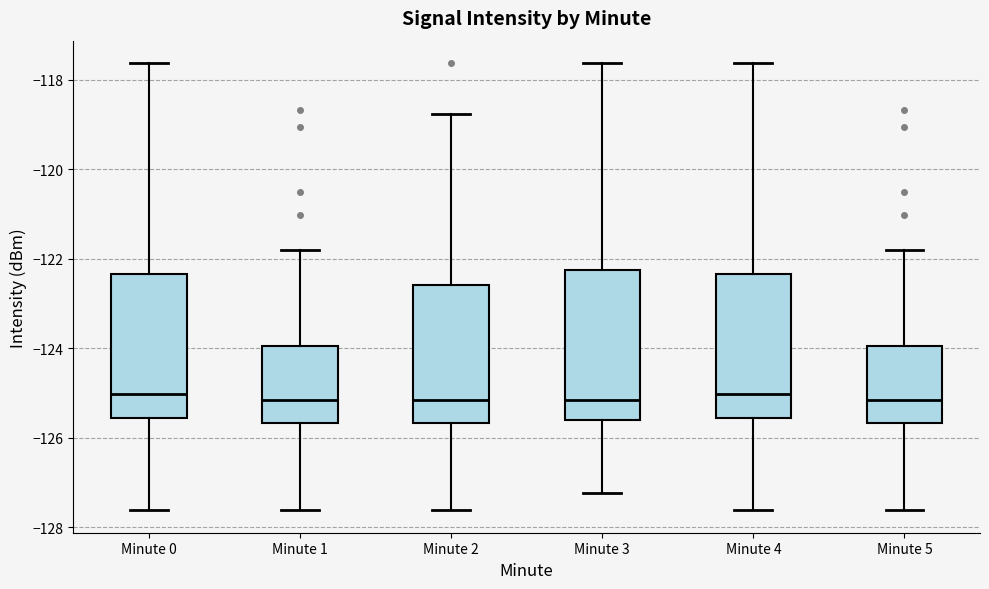

Reading left to right, read every box against the y-axis: the position of its median line, the range the box covers, and the ends of its whiskers. The values are not printed on the chart, so give them approximately, as read against the axis.

Minute 0: median -125.0, box -125.6 to -122.4, whiskers -127.6 to -117.6
Minute 1: median -125.2, box -125.6 to -124.0, whiskers -127.6 to -121.8
Minute 2: median -125.2, box -125.6 to -122.6, whiskers -127.6 to -118.8
Minute 3: median -125.2, box -125.6 to -122.2, whiskers -127.2 to -117.6
Minute 4: median -125.0, box -125.6 to -122.4, whiskers -127.6 to -117.6
Minute 5: median -125.2, box -125.6 to -124.0, whiskers -127.6 to -121.8